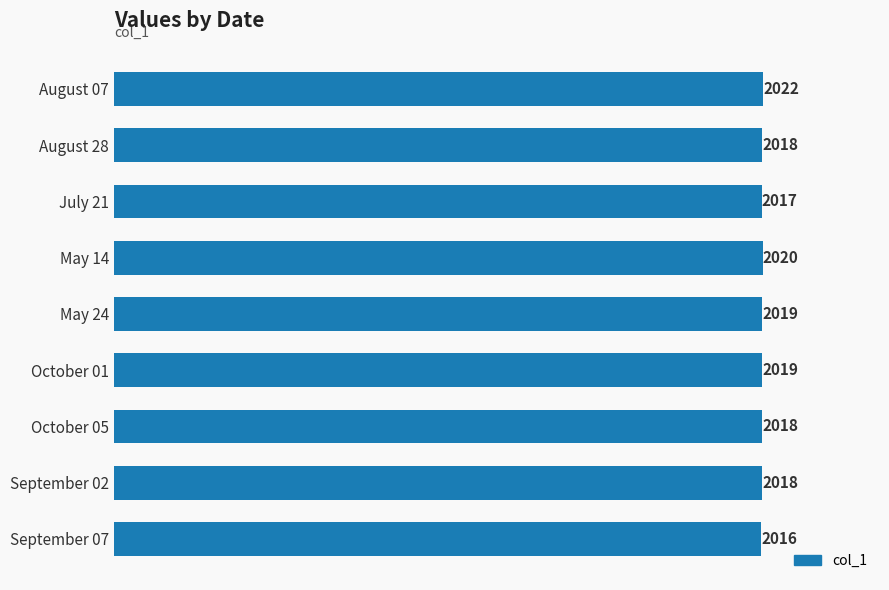

The value at August 28 is 2018. True or false?

True